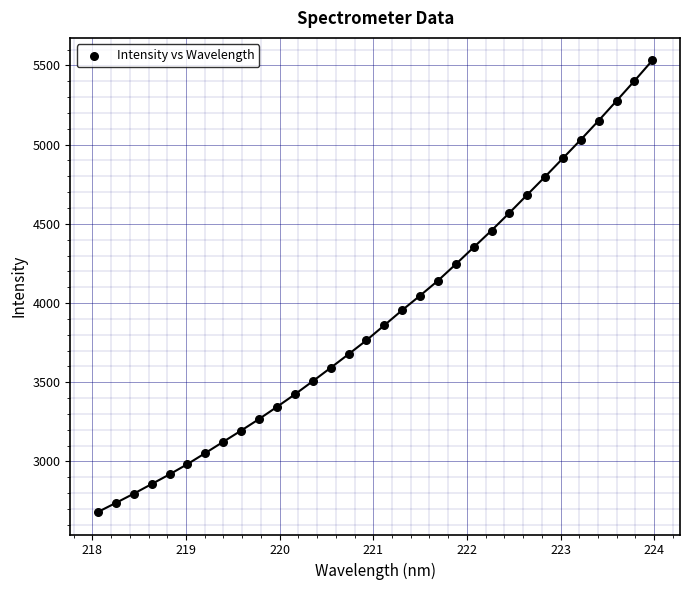

What is the range of Y values (max minus min)?

2849.8